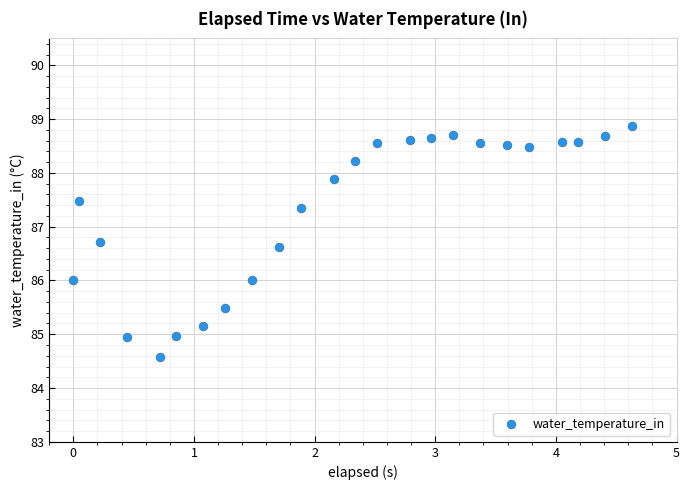

What is the range of Y values (max minus min)?

4.3